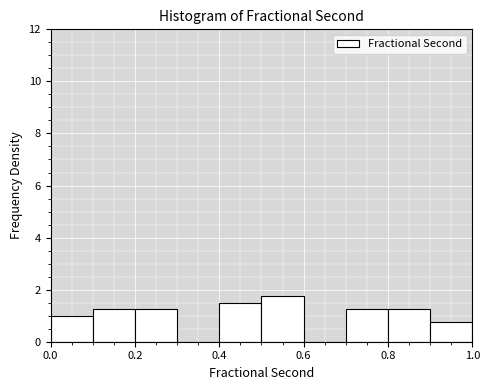

Reading left to right, transcribe this chart: for each bar, give the range it covers on the x-axis and its height. The values are not printed on the chart, so give them approximately, as read against the axis.

0.0 to 0.1: 1.0
0.1 to 0.2: 1.2
0.2 to 0.3: 1.2
0.3 to 0.4: 0
0.4 to 0.5: 1.6
0.5 to 0.6: 1.8
0.6 to 0.7: 0
0.7 to 0.8: 1.2
0.8 to 0.9: 1.2
0.9 to 1.0: 0.8